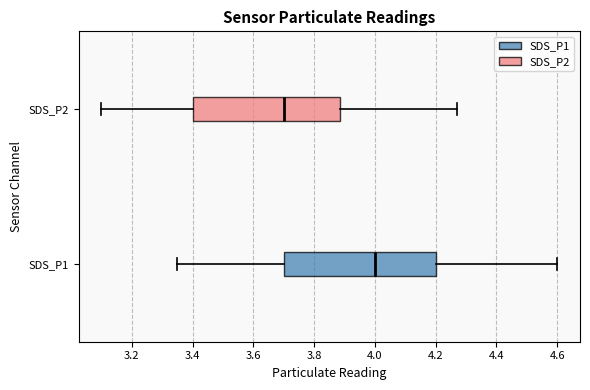

Reading bottom to top, read every box against the x-axis: the position of its median line, the range the box covers, and the ends of its whiskers. The values are not printed on the chart, so give them approximately, as read against the axis.

SDS_P1: median 4.00, box 3.70 to 4.20, whiskers 3.36 to 4.60
SDS_P2: median 3.70, box 3.40 to 3.88, whiskers 3.10 to 4.28